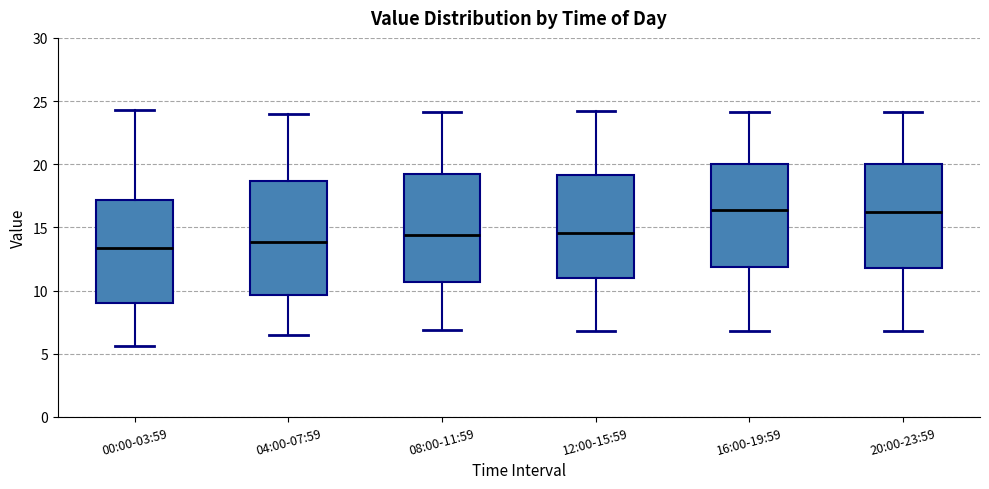

Reading left to right, read every box against the y-axis: the position of its median line, the range the box covers, and the ends of its whiskers. The values are not printed on the chart, so give them approximately, as read against the axis.

00:00-03:59: median 13.5, box 9.0 to 17.0, whiskers 5.5 to 24.5
04:00-07:59: median 14.0, box 9.5 to 18.5, whiskers 6.5 to 24.0
08:00-11:59: median 14.5, box 10.5 to 19.5, whiskers 7.0 to 24.0
12:00-15:59: median 14.5, box 11.0 to 19.0, whiskers 7.0 to 24.0
16:00-19:59: median 16.5, box 12.0 to 20.0, whiskers 7.0 to 24.0
20:00-23:59: median 16.5, box 12.0 to 20.0, whiskers 7.0 to 24.0